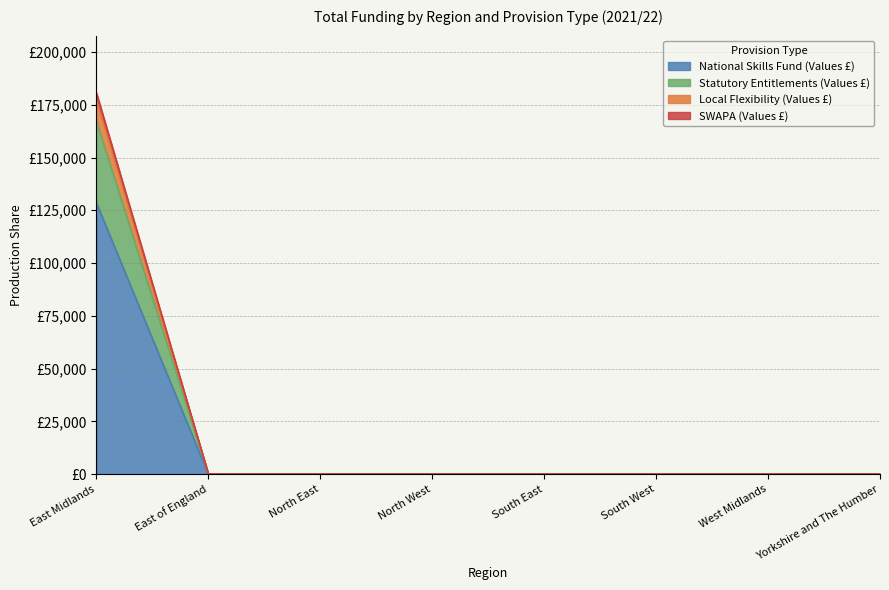

Which category has the lowest value in the Statutory Entitlements (Values £) series?

East of England